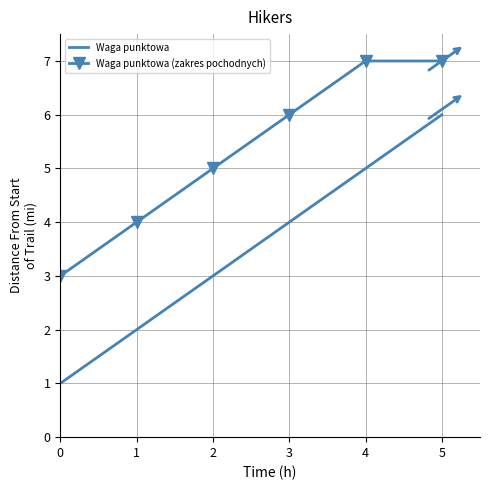

What is the smallest value displayed?

1